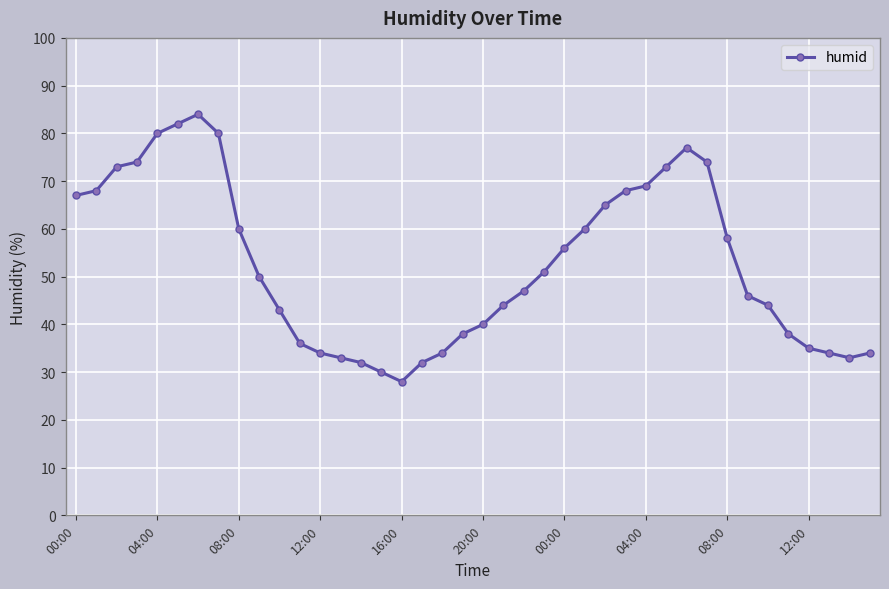

How many values are below 50?

20